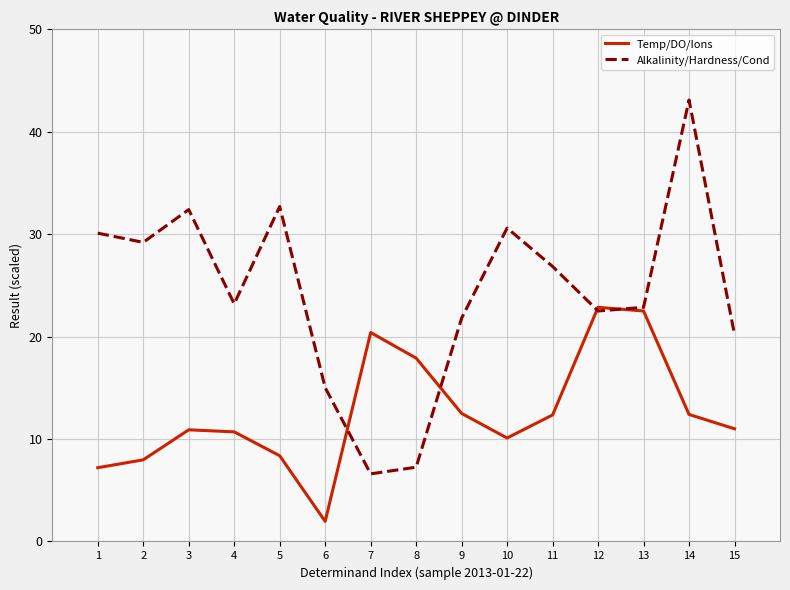

The Temp/DO/Ions series shows 18.1 at 15. True or false?

False